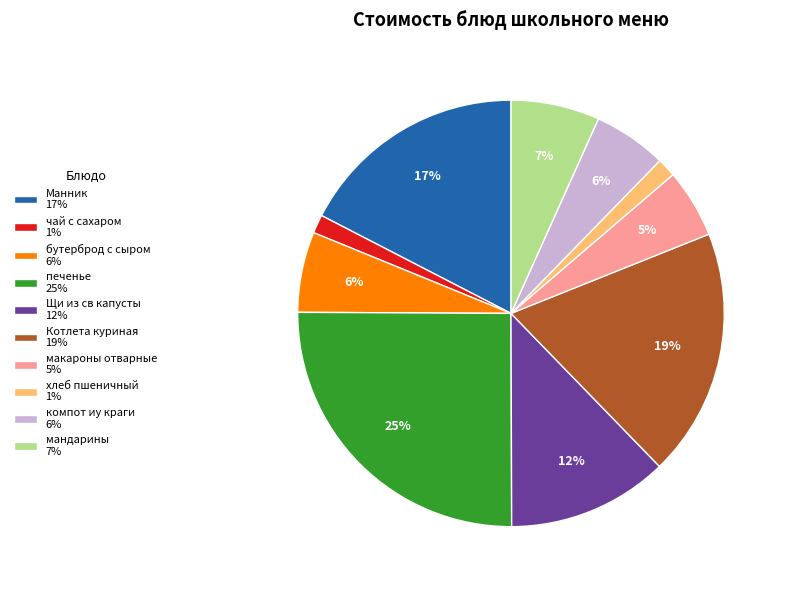

To the nearest percent, what is the combined percentage of макароны отварные 5% and Котлета куриная 19%?

24%